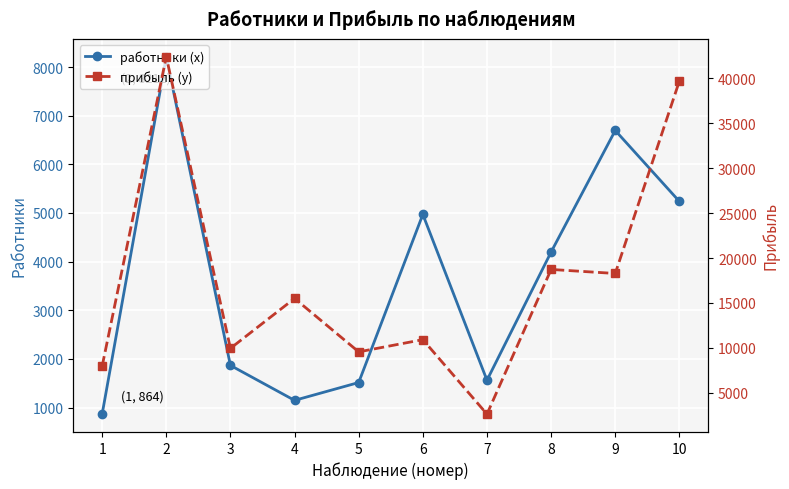

At which label does работники (x) reach its peak?

2